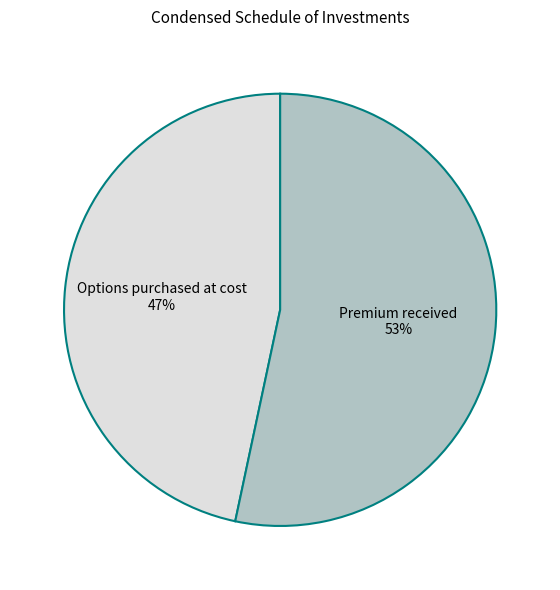

Is the sum of Options purchased at cost and Premium received greater than half?

Yes